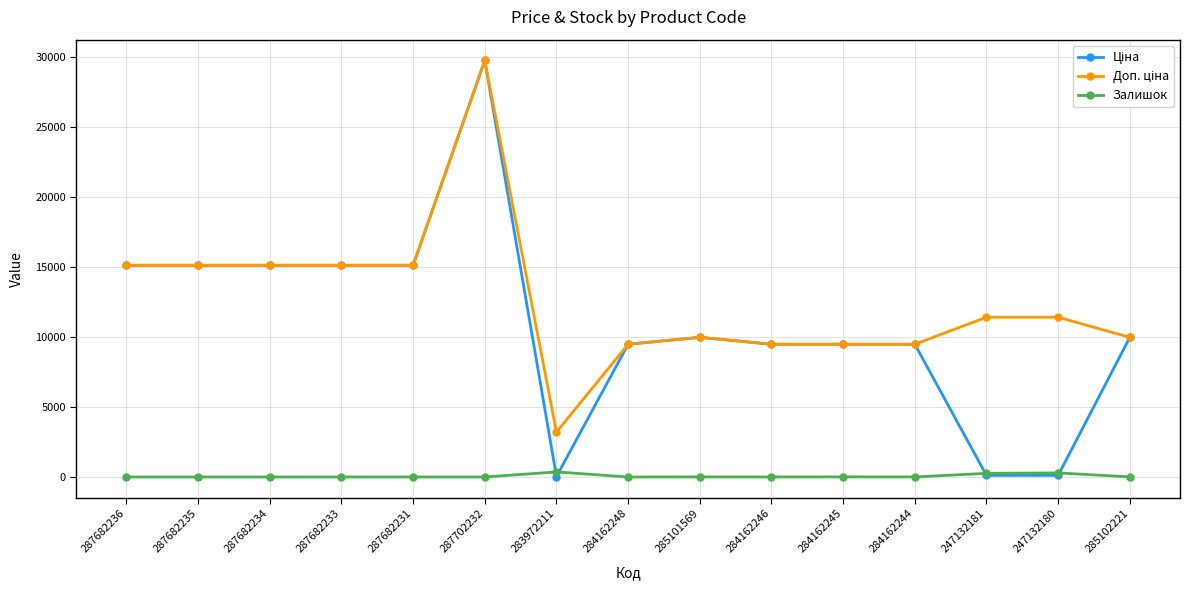

What is the difference between the highest and lowest values at 287682234?

15120.0